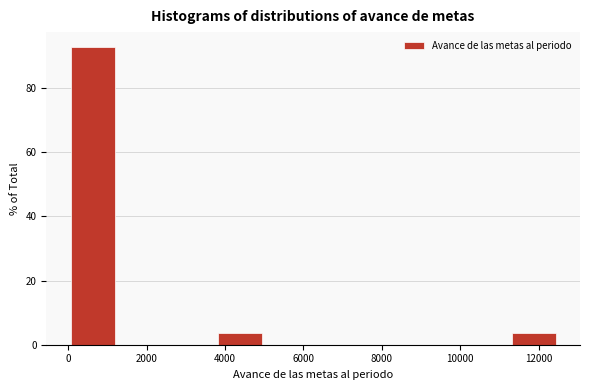

What is the height of the bar covering 0 to 1200 on the x-axis? Neither the bar edges nor the heights are printed on the chart, so give them approximately, as read against the axes.

92